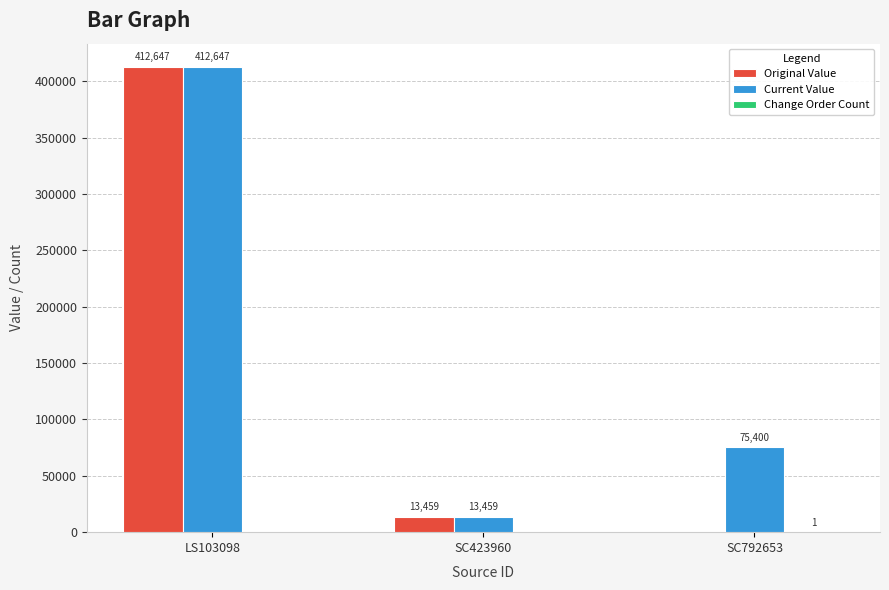

The value of Original Value at SC423960 is 13459.5. True or false?

True